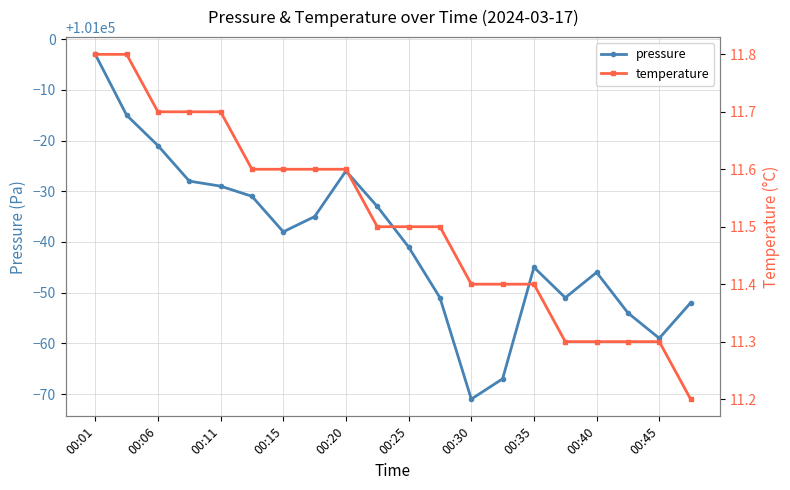

Is this an area chart (filled region under the line)?

No